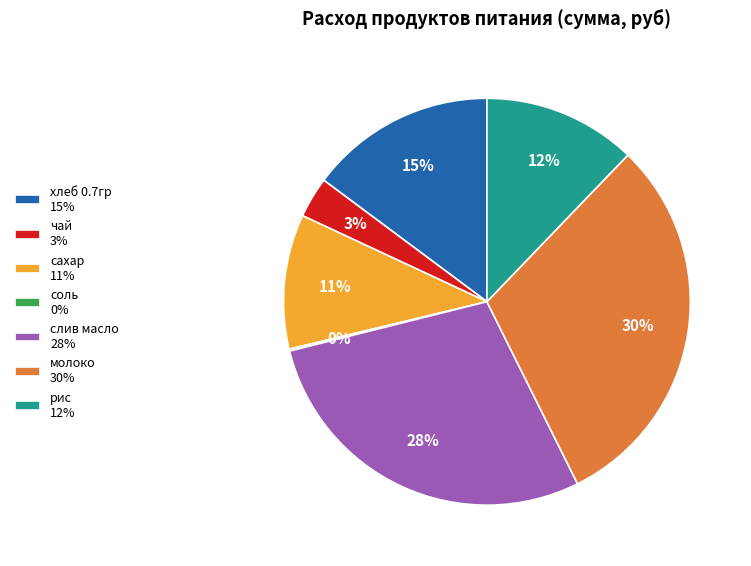

Does any single category account for the majority?

No